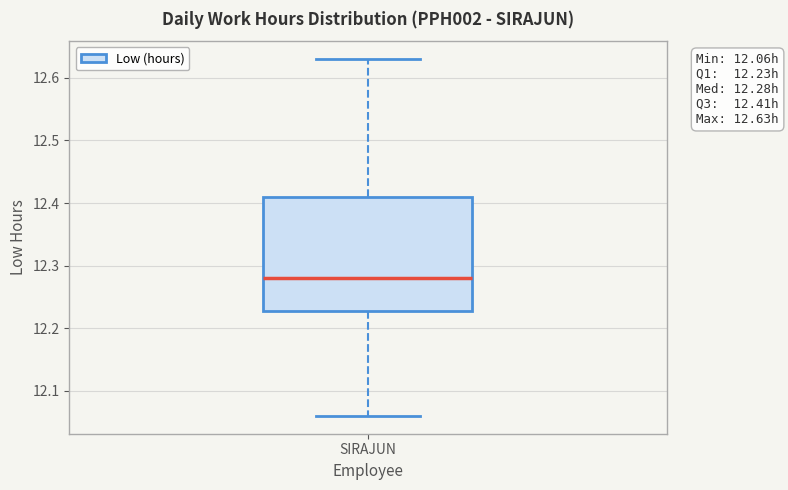

Read this box plot against the y-axis: the position of the median line, the range covered by the box, and the ends of both whiskers. The values are not printed on the chart, so give them approximately, as read against the axis.

median 12.28, box 12.23 to 12.41, whiskers 12.06 to 12.63